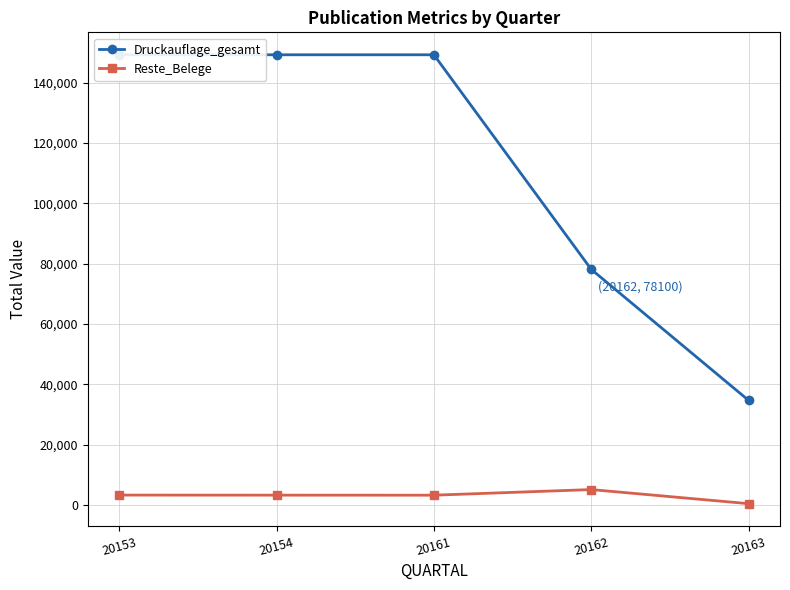

True or false: Reste_Belege has a value of 3268.0 at 20161.

True